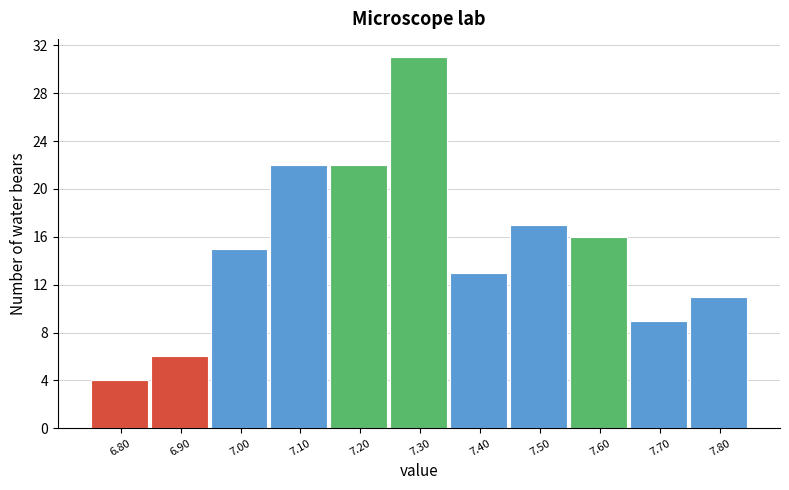

What is the height of the bar covering 7.45 to 7.55 on the x-axis? The values are not printed on the chart, so give them approximately, as read against the axis.

17